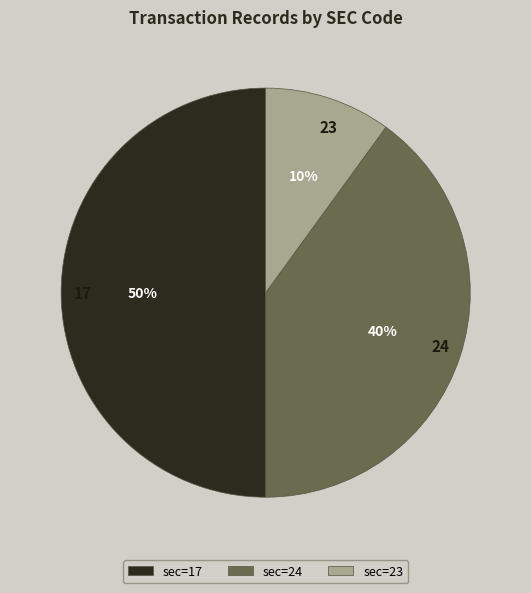

To the nearest percent, what is the combined percentage of 17 and 23?

60%